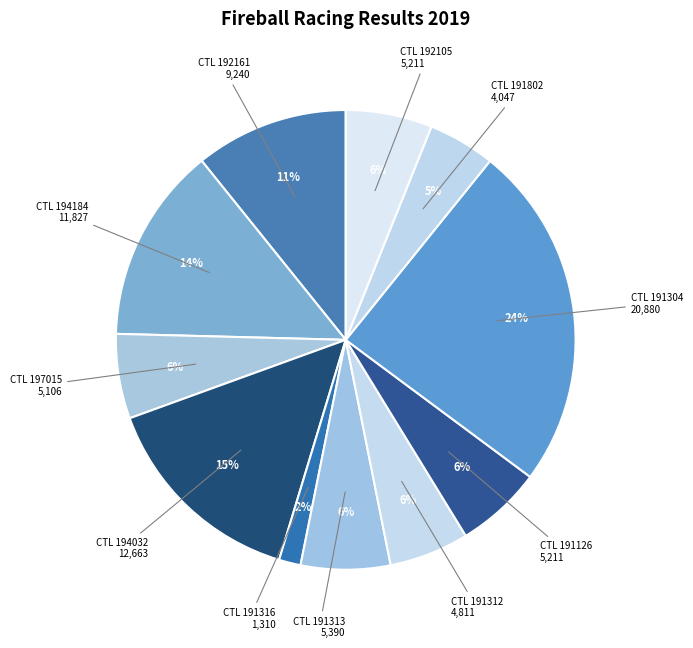

How many slices are in this pie chart?

11